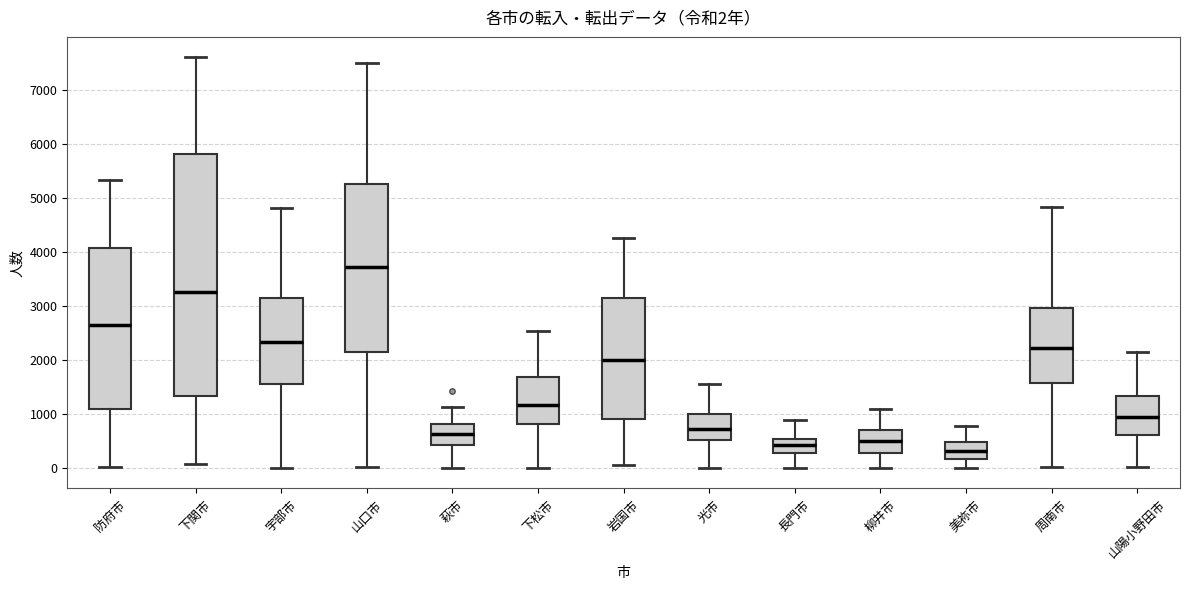

Comparing the boxes themselves (not the whiskers), which one is the tallest?

下関市